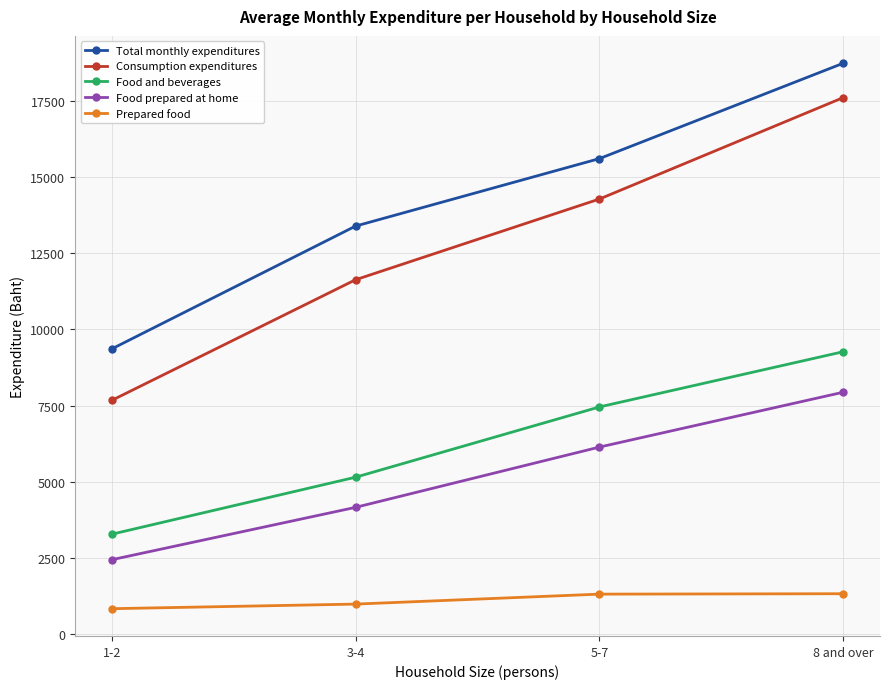

Count the number of data series in this chart.

5